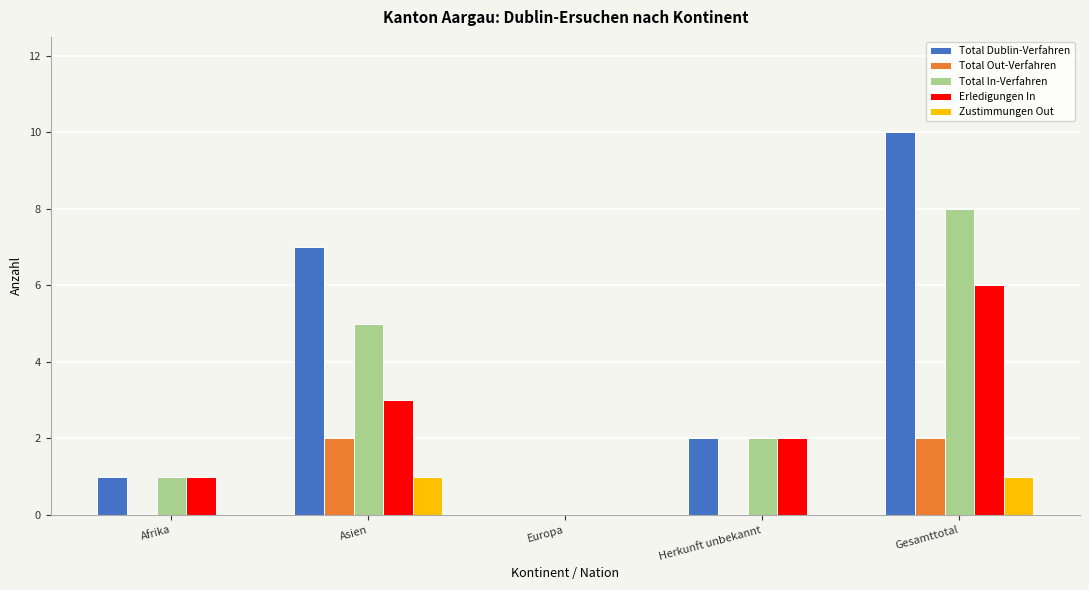

Is it true that Total Out-Verfahren equals -1 at Afrika?

False